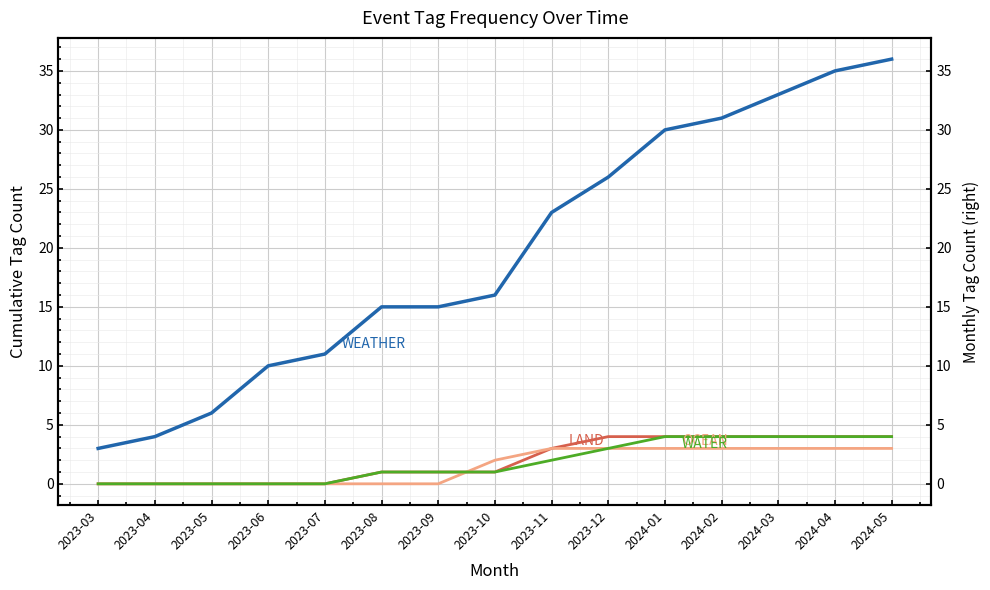

What is the sum of all WATER values?

28